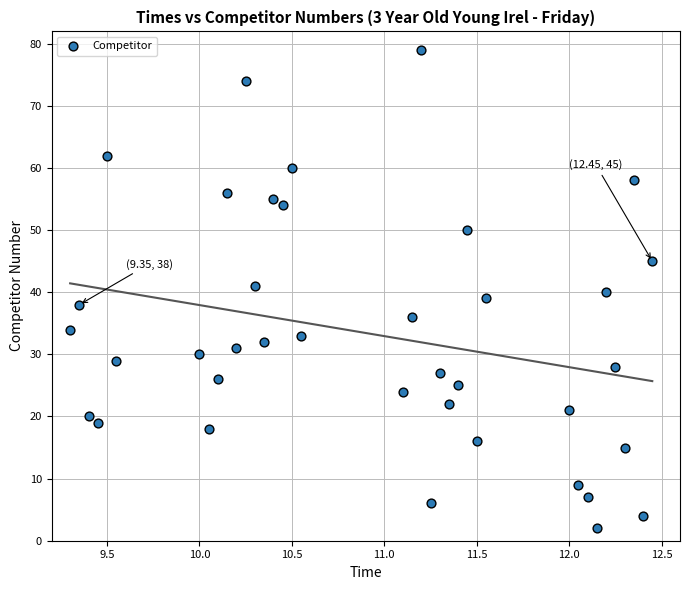

What is the range of Y values (max minus min)?

77